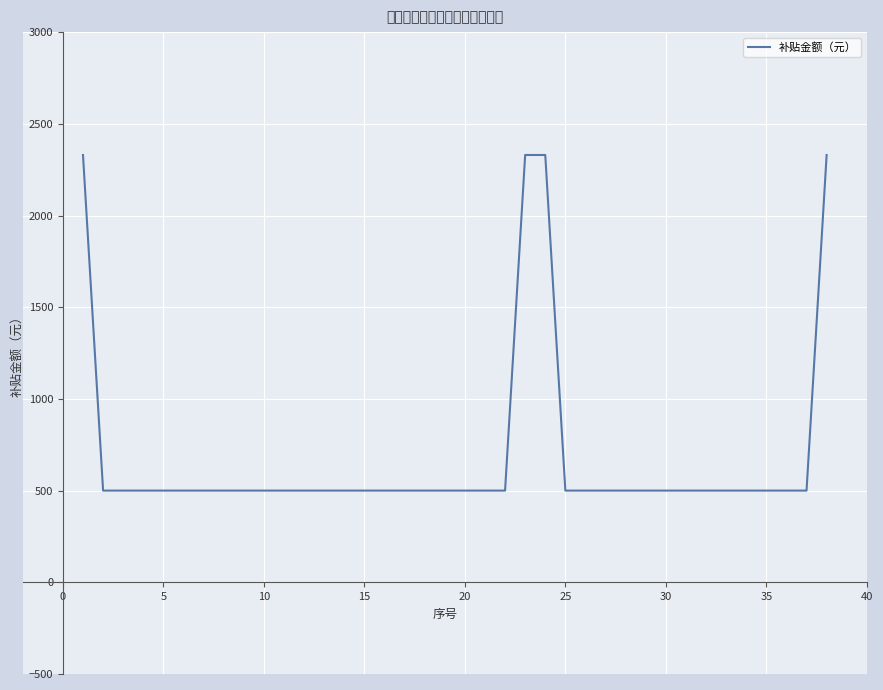

What is the minimum value shown in the chart?

500